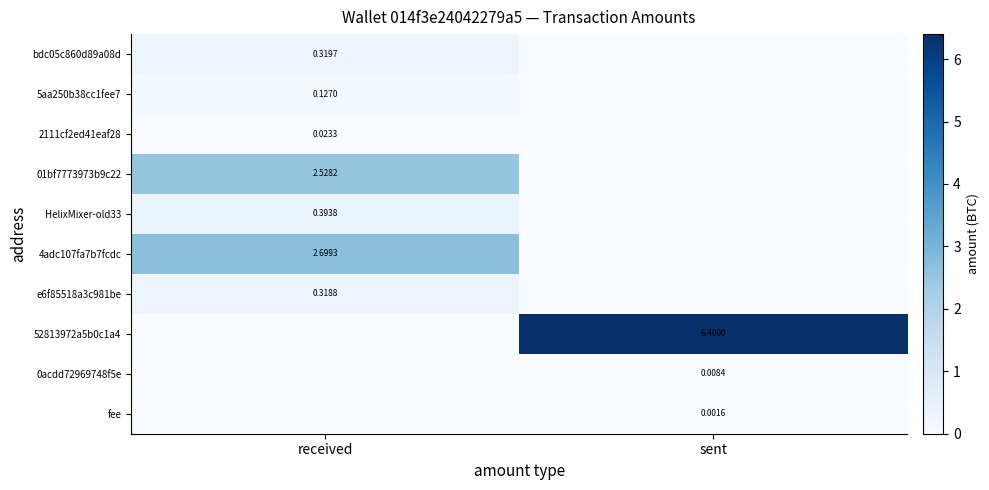

How many bdc05c860d89a08d values are between 0 and 1?

2